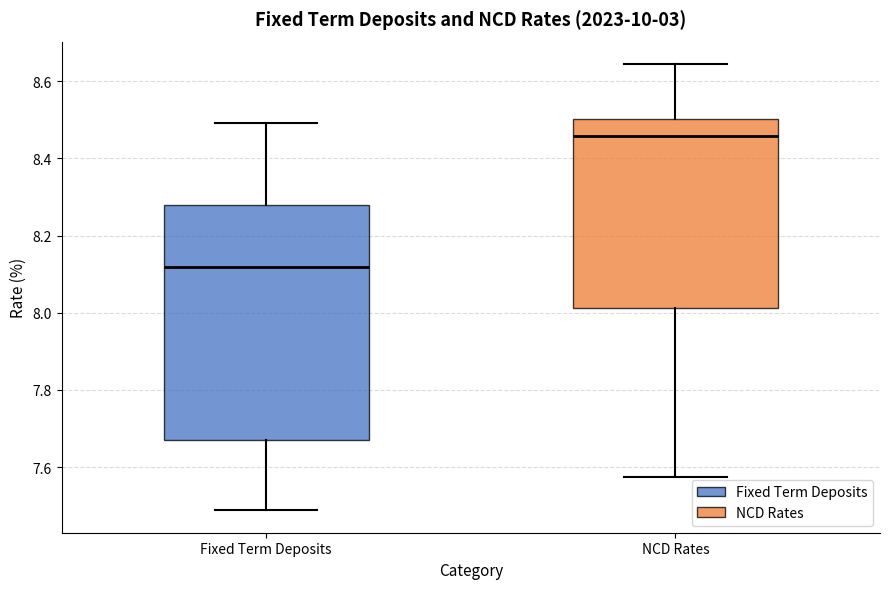

Which box has the lowest median line?

Fixed Term Deposits